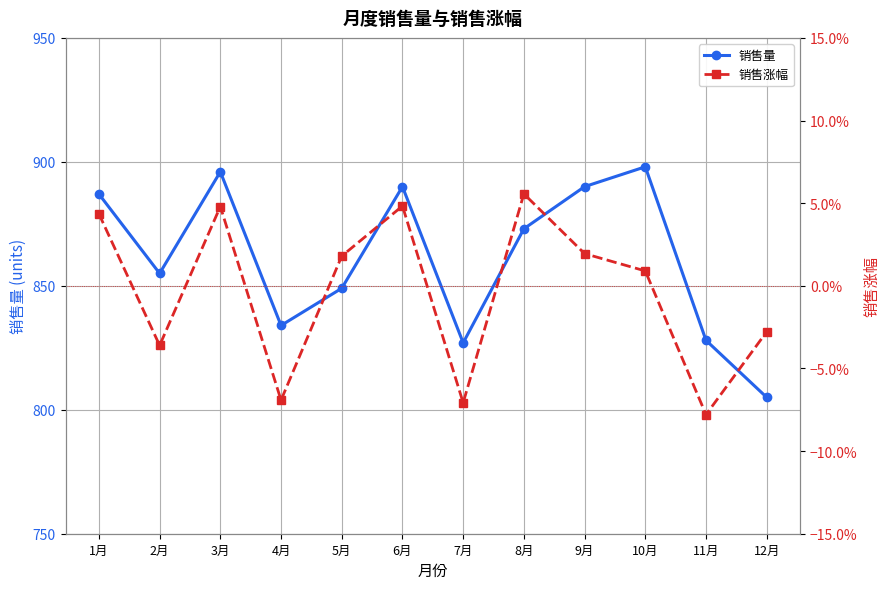

Rank the series by their average value, from lowest to highest.

销售涨幅, 销售量